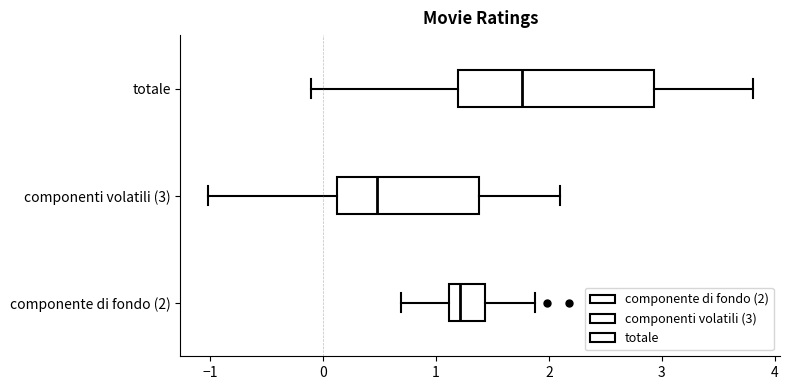

Reading bottom to top, read every box against the x-axis: the position of its median line, the range the box covers, and the ends of its whiskers. The values are not printed on the chart, so give them approximately, as read against the axis.

componente di fondo (2): median 1.2, box 1.1 to 1.4, whiskers 0.7 to 1.9
componenti volatili (3): median 0.5, box 0.1 to 1.4, whiskers -1.0 to 2.1
totale: median 1.8, box 1.2 to 2.9, whiskers -0.1 to 3.8